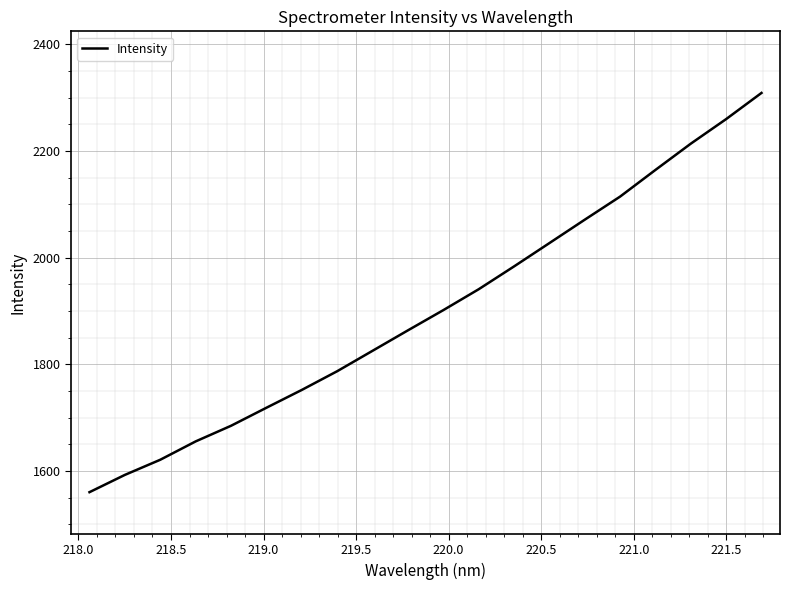

What is the difference between the maximum and minimum values?

748.2